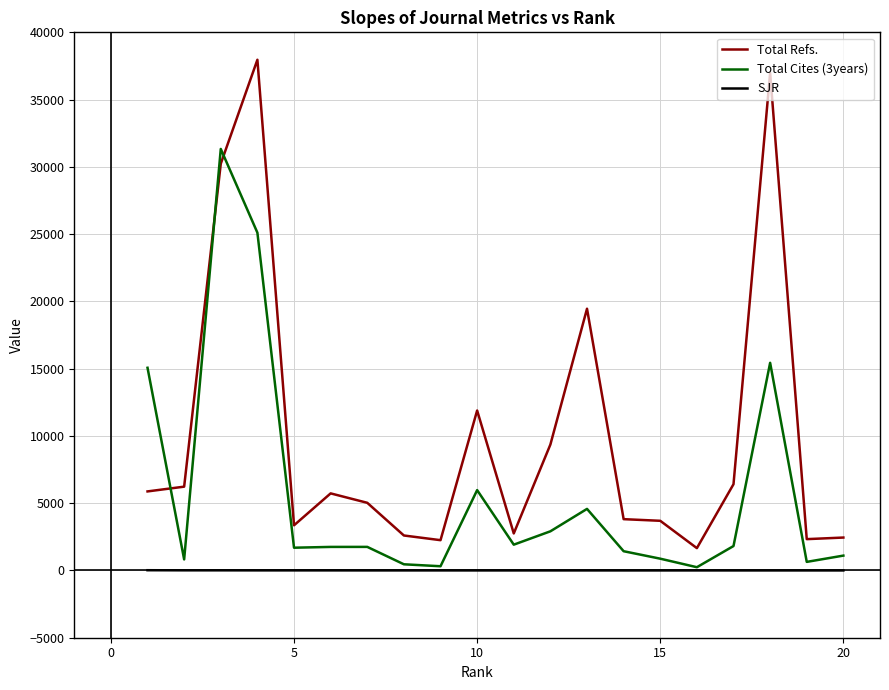

True or false: Total Refs. and SJR intersect in this chart.

False